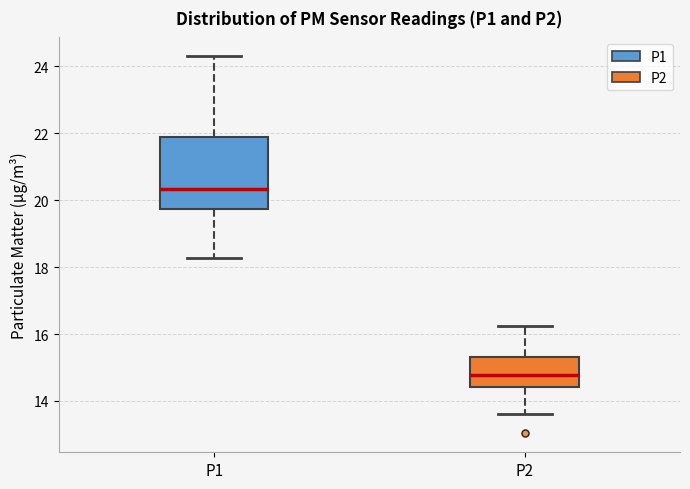

Which box's median line is the highest?

P1